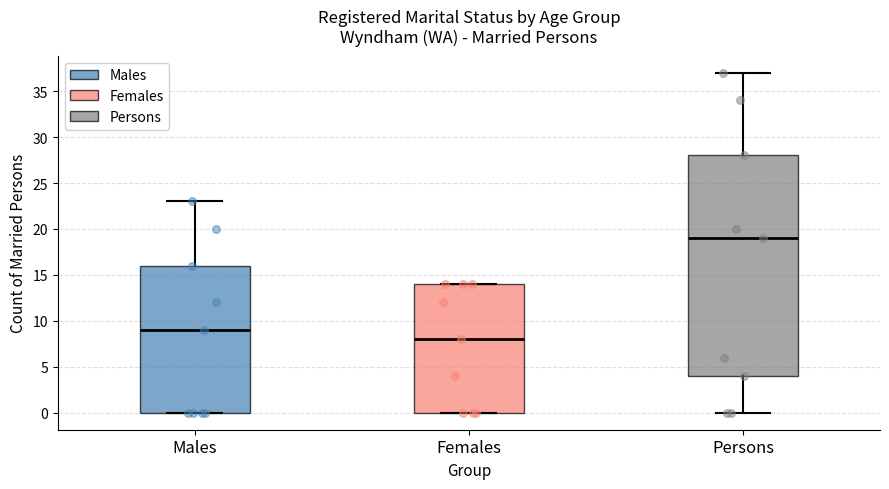

Which box's median line is the highest?

Persons